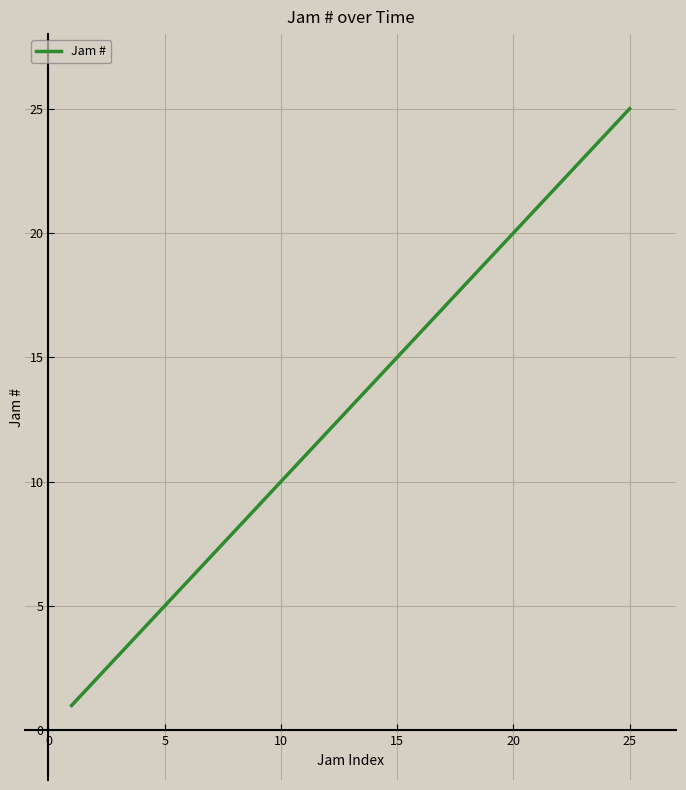

How many lines are shown in the chart?

1